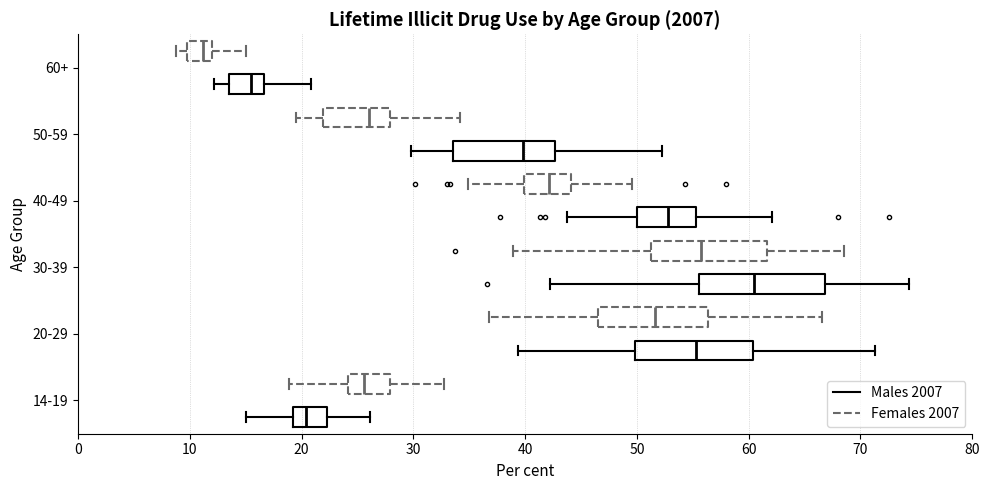

Which box has the furthest to the left median line?

60+ (Females 2007)